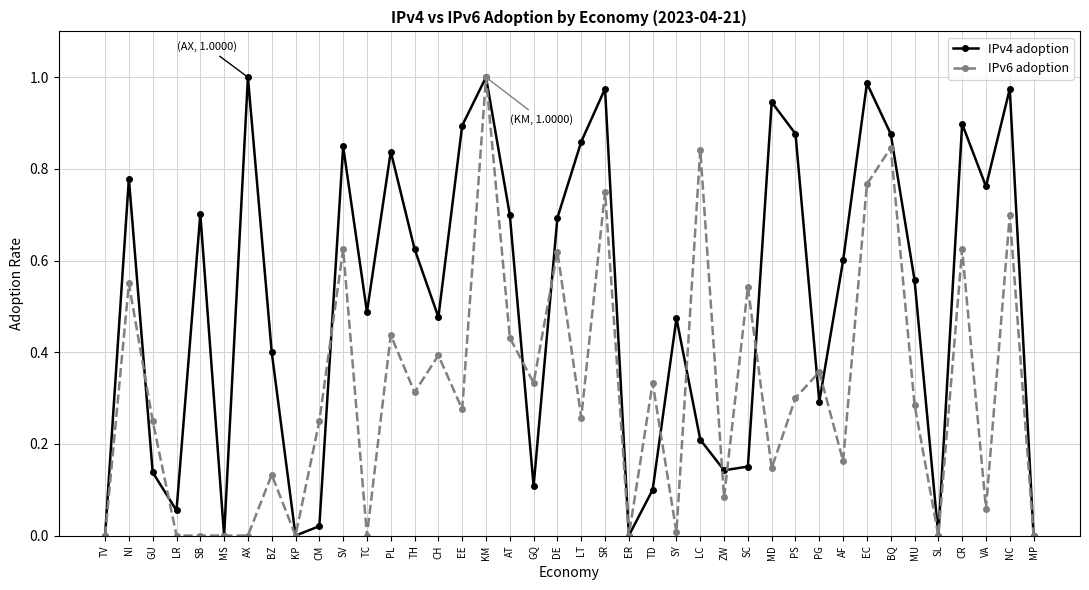

Is it true that IPv6 adoption equals 0.0 at SY?

True